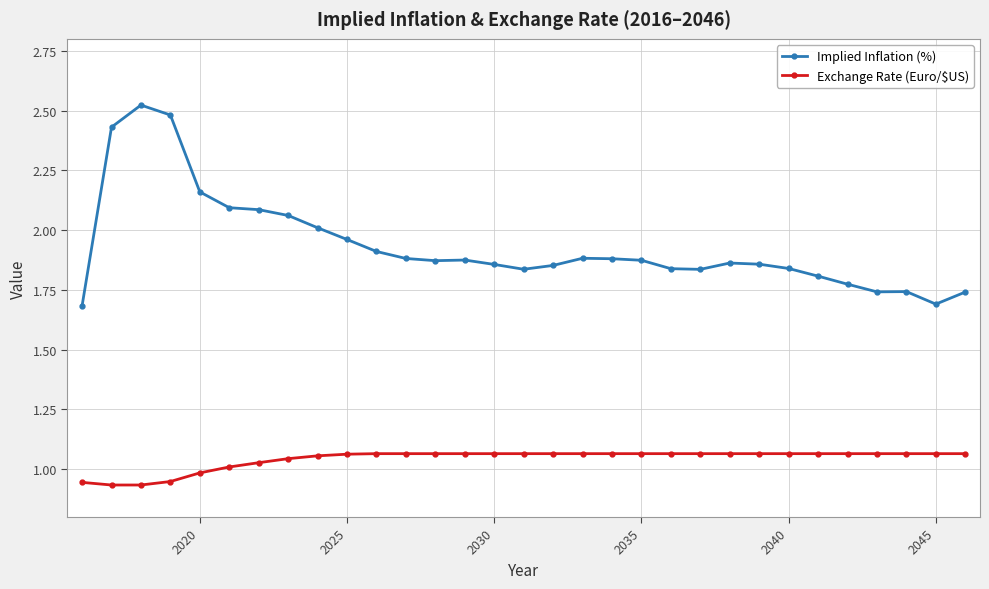

Which series has the largest total across all categories?

Implied Inflation (%)